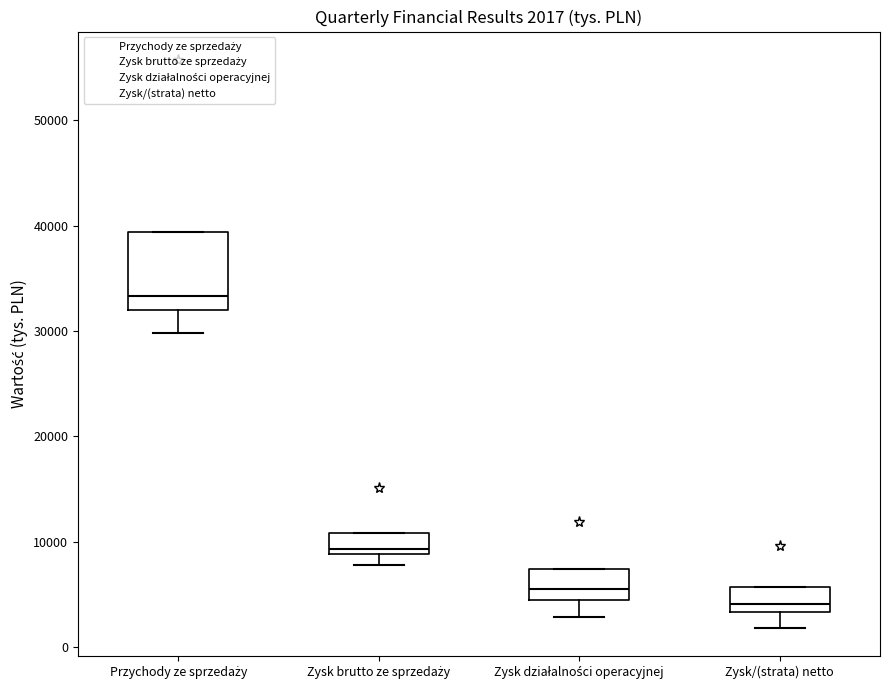

Comparing the boxes themselves (not the whiskers), which one is the tallest?

Przychody ze sprzedaży